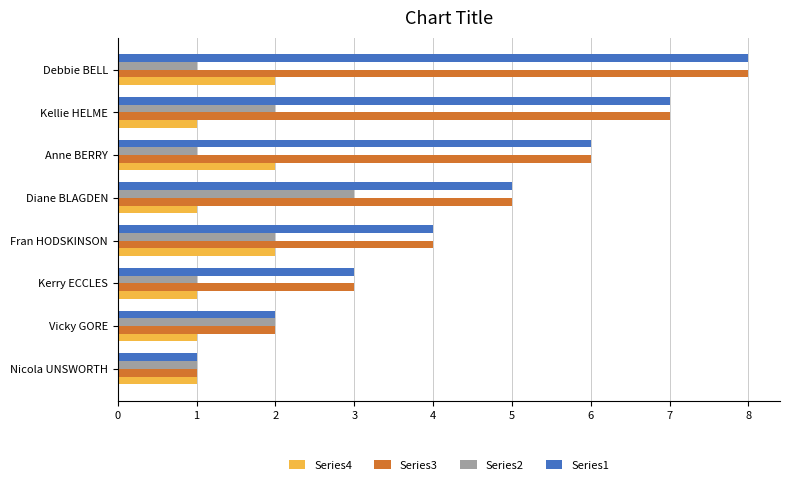

What is the difference between the maximum and second lowest values in the Series1 series?

6